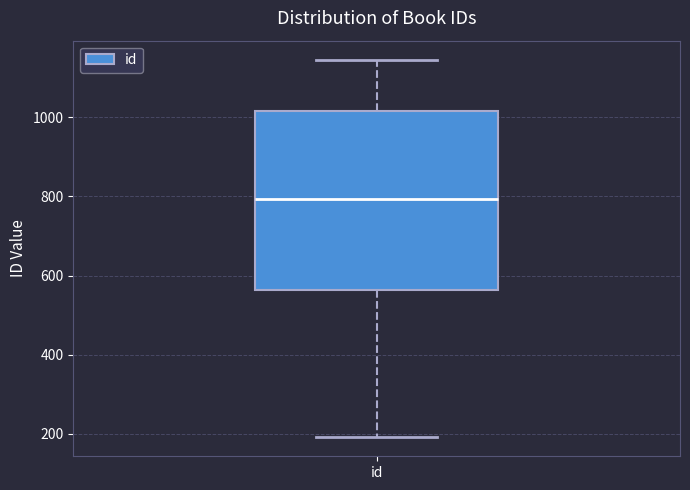

Read this box plot against the y-axis: the position of the median line, the range covered by the box, and the ends of both whiskers. The values are not printed on the chart, so give them approximately, as read against the axis.

median 800, box 560 to 1020, whiskers 200 to 1140